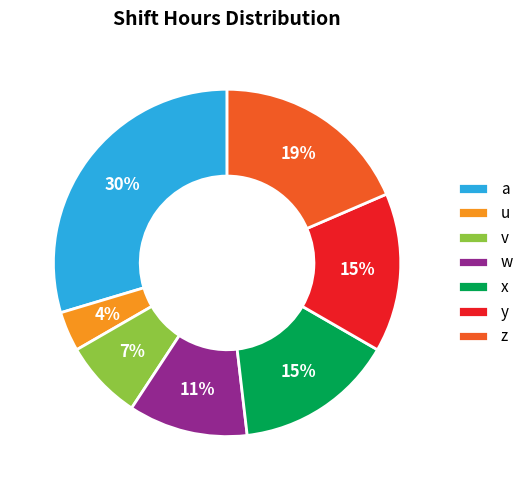

Does u account for over 50% of the chart?

No